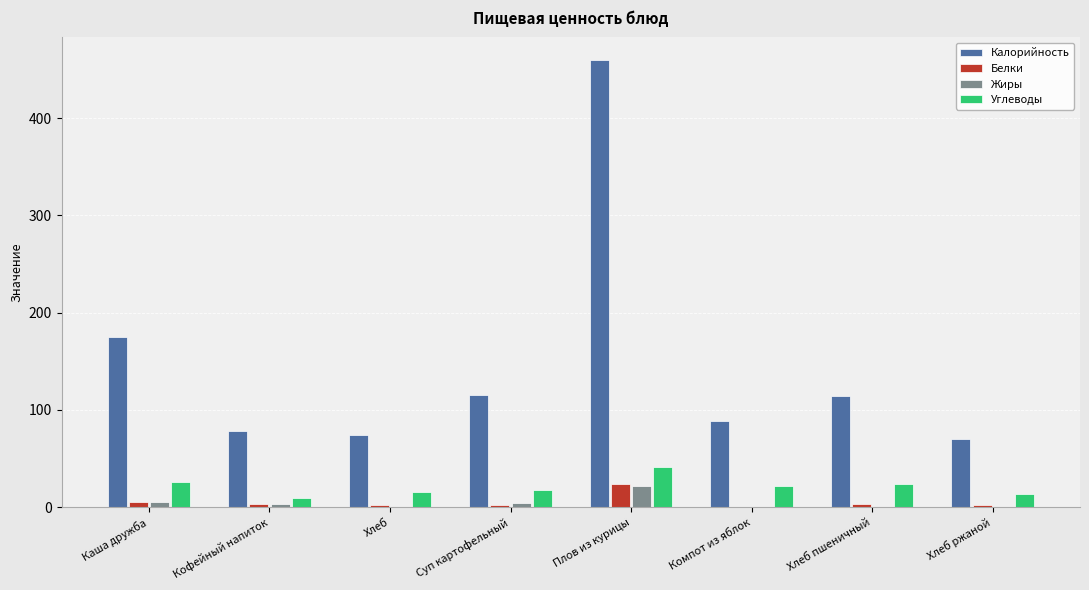

What is the sum of all Жиры values?

36.4